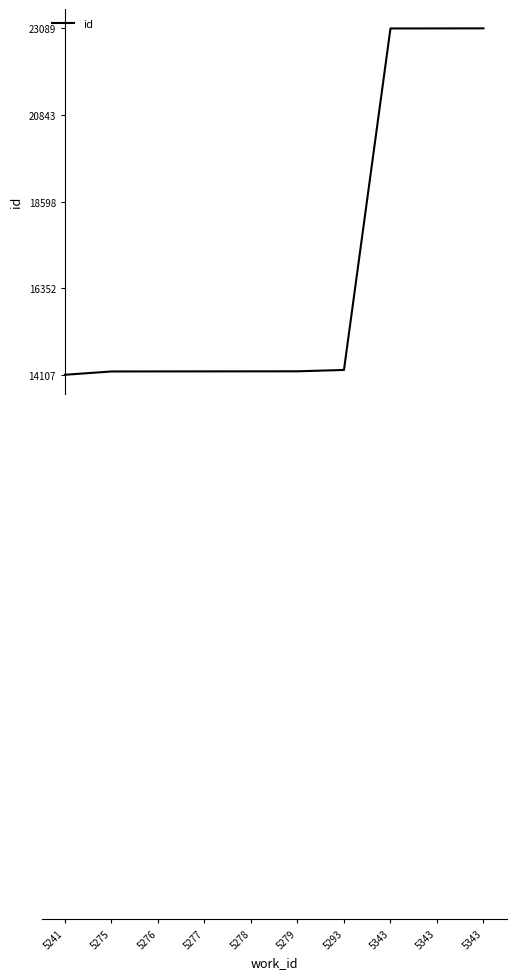

True or false: the data has more than 2 interior local peaks.

False